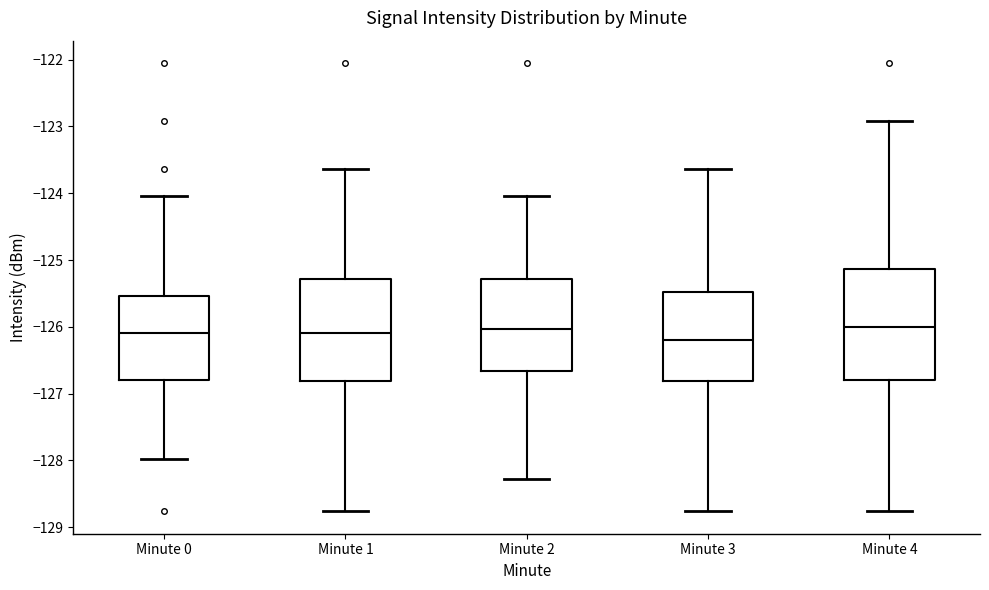

Comparing the boxes themselves (not the whiskers), which one is the tallest?

Minute 4